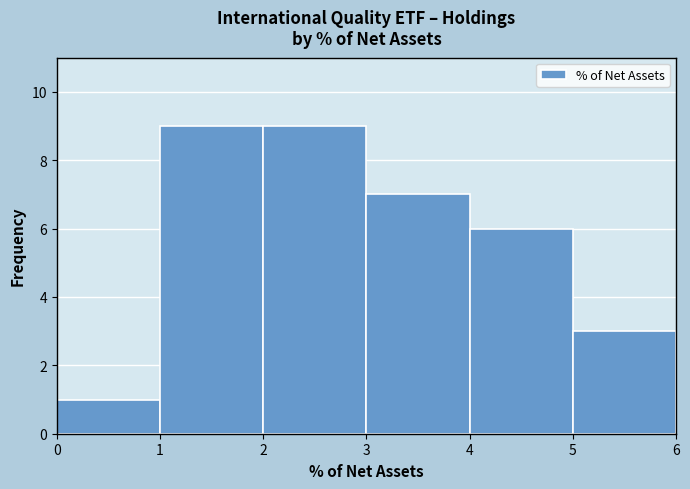

How tall is the bar that spans 4 to 5 on the x-axis? The values are not printed on the chart, so give them approximately, as read against the axis.

6